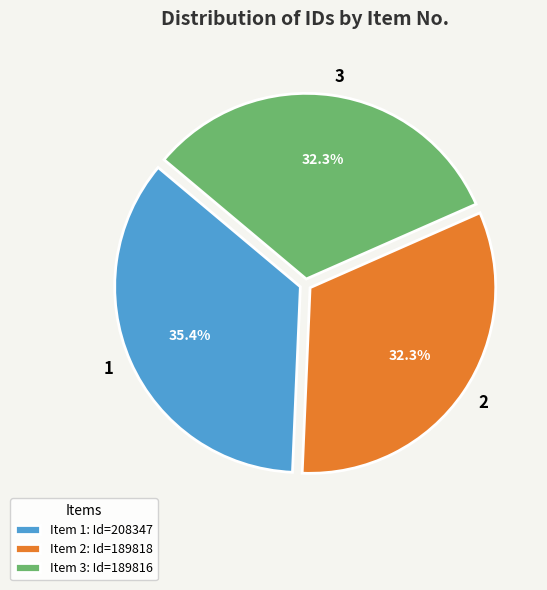

To the nearest percent, what portion does 2 represent?

32%